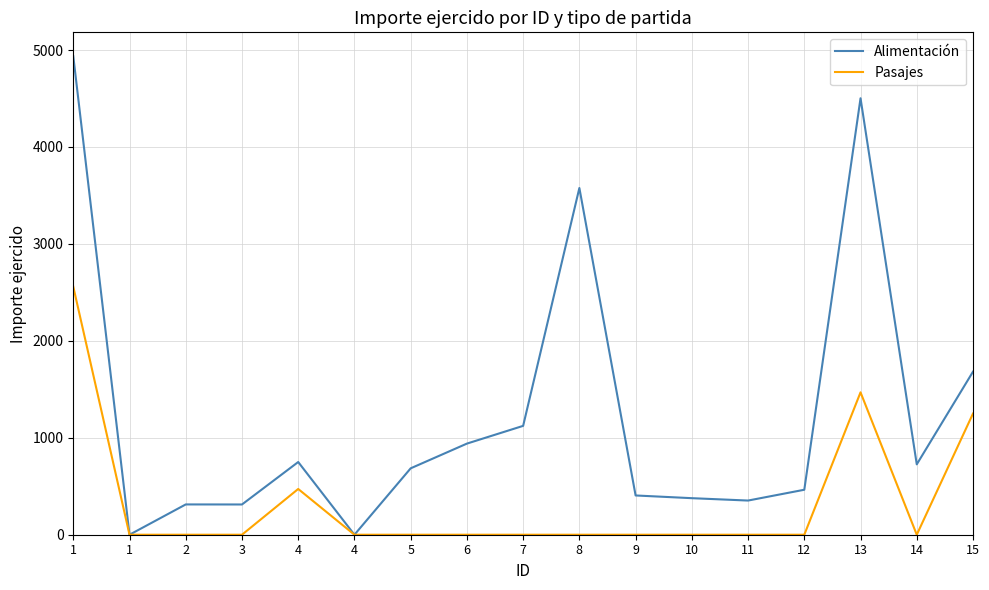

True or false: Pasajes has more than 0 points higher than both neighbors.

True